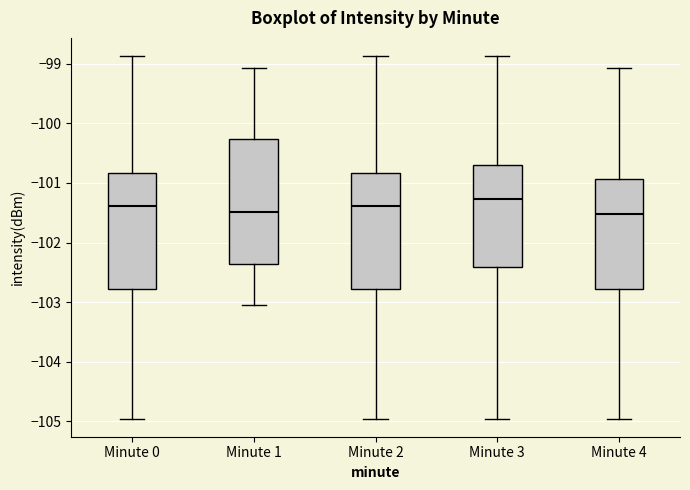

Reading left to right, read every box against the y-axis: the position of its median line, the range the box covers, and the ends of its whiskers. The values are not printed on the chart, so give them approximately, as read against the axis.

Minute 0: median -101.4, box -102.8 to -100.8, whiskers -105.0 to -98.9
Minute 1: median -101.5, box -102.4 to -100.3, whiskers -103.0 to -99.1
Minute 2: median -101.4, box -102.8 to -100.8, whiskers -105.0 to -98.9
Minute 3: median -101.3, box -102.4 to -100.7, whiskers -105.0 to -98.9
Minute 4: median -101.5, box -102.8 to -100.9, whiskers -105.0 to -99.1